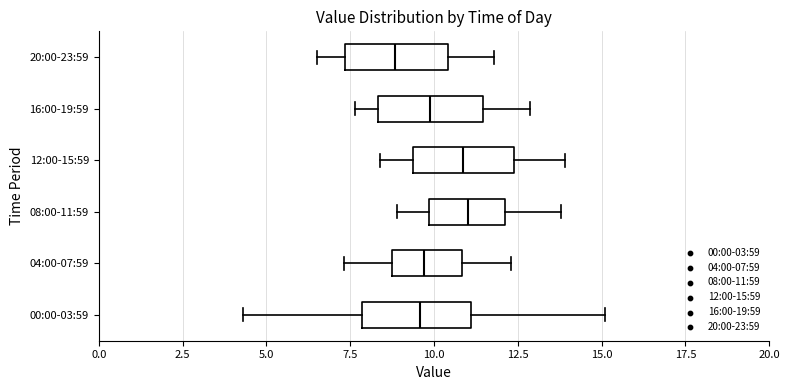

Where does the right whisker of the box for 16:00-19:59 end on the x-axis? The values are not printed on the chart, so give them approximately, as read against the axis.

13.0